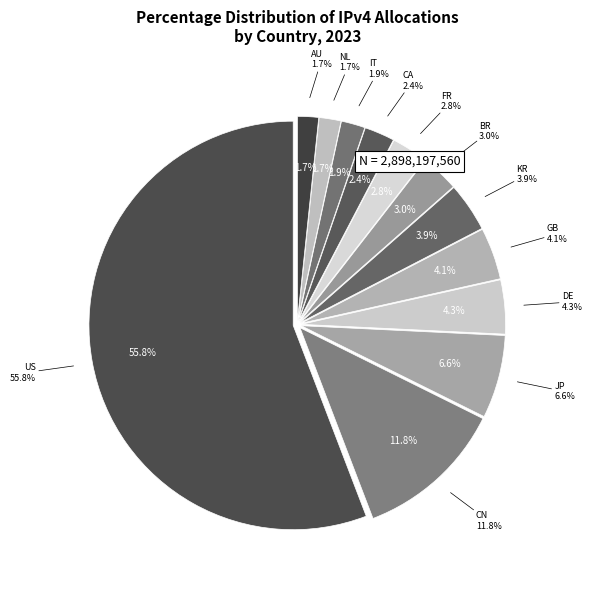

Is it true that Australia is 1% of the pie?

False